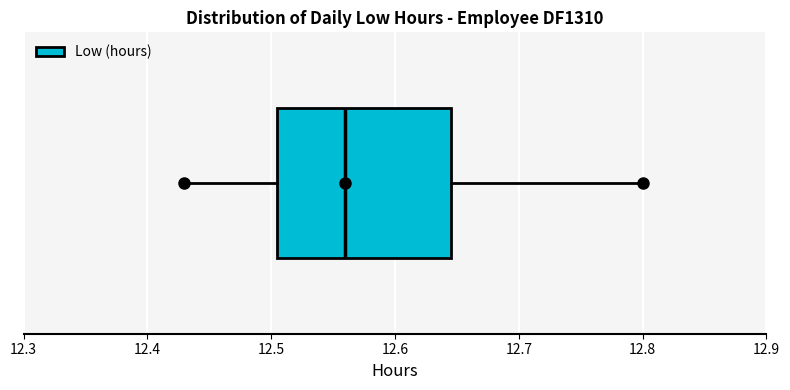

Where does the median line of the box sit on the x-axis? The values are not printed on the chart, so give them approximately, as read against the axis.

12.56